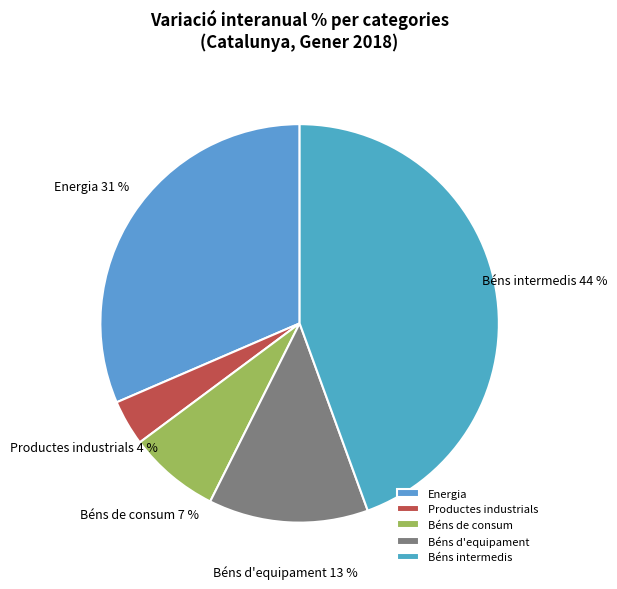

To the nearest percent, what is the average slice percentage?

20%